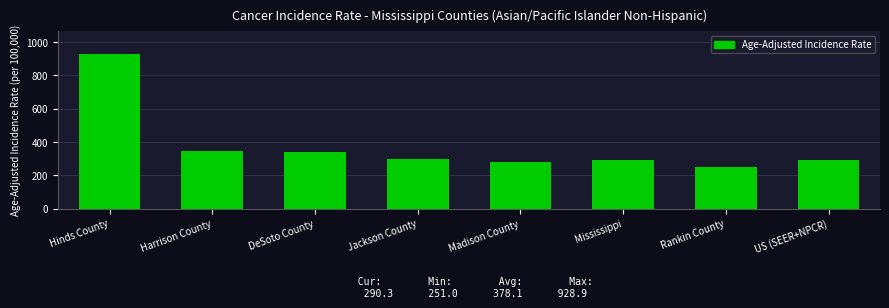

Is it true that the value at Jackson County is 140.8?

False